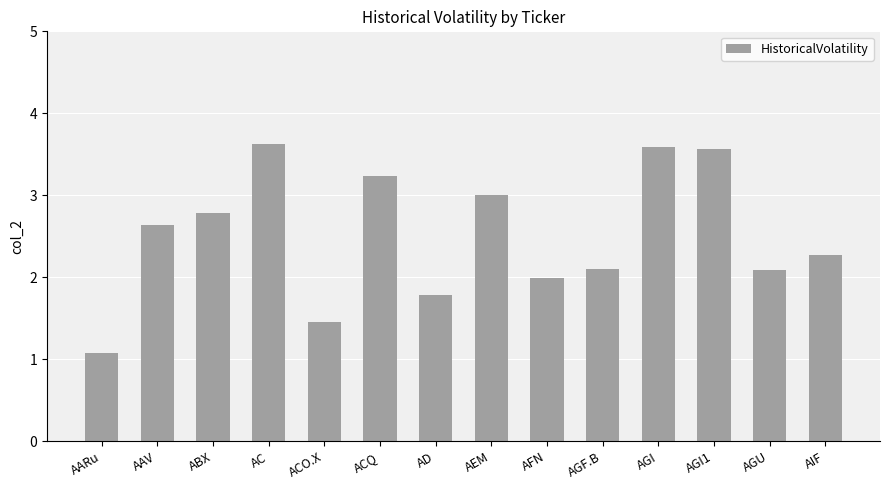

Where does the data first go above 2?

AAV